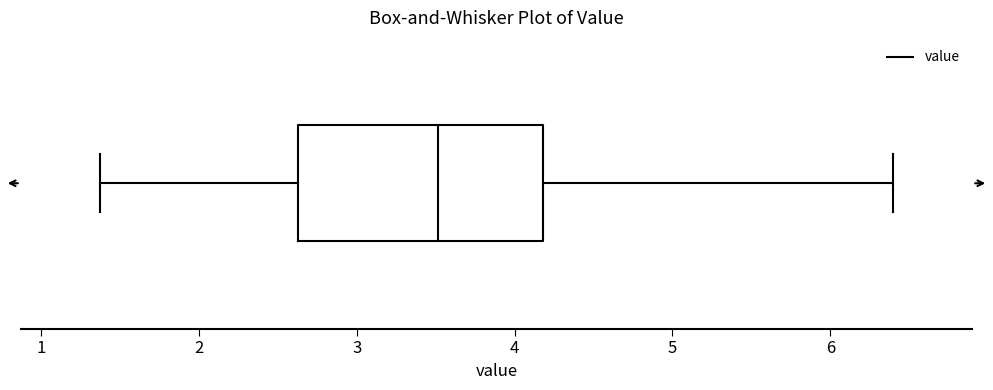

Transcribe this box plot: give where the median line is, the range the box spans, and where the two whiskers end, as read against the x-axis. The values are not printed on the chart, so give them approximately, as read against the axis.

median 3.5, box 2.6 to 4.2, whiskers 1.4 to 6.4